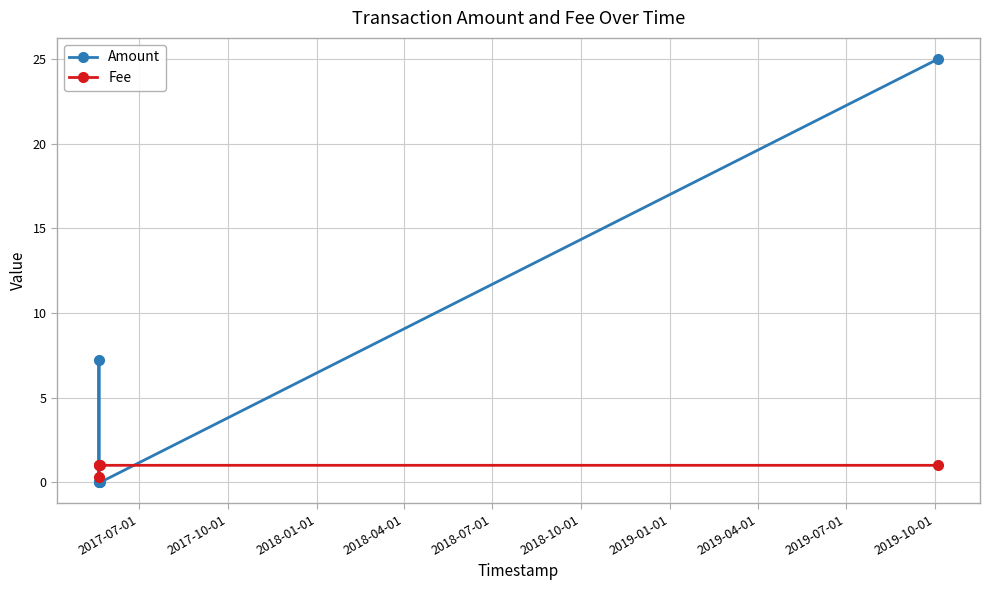

Which series has the largest total across all categories?

Amount